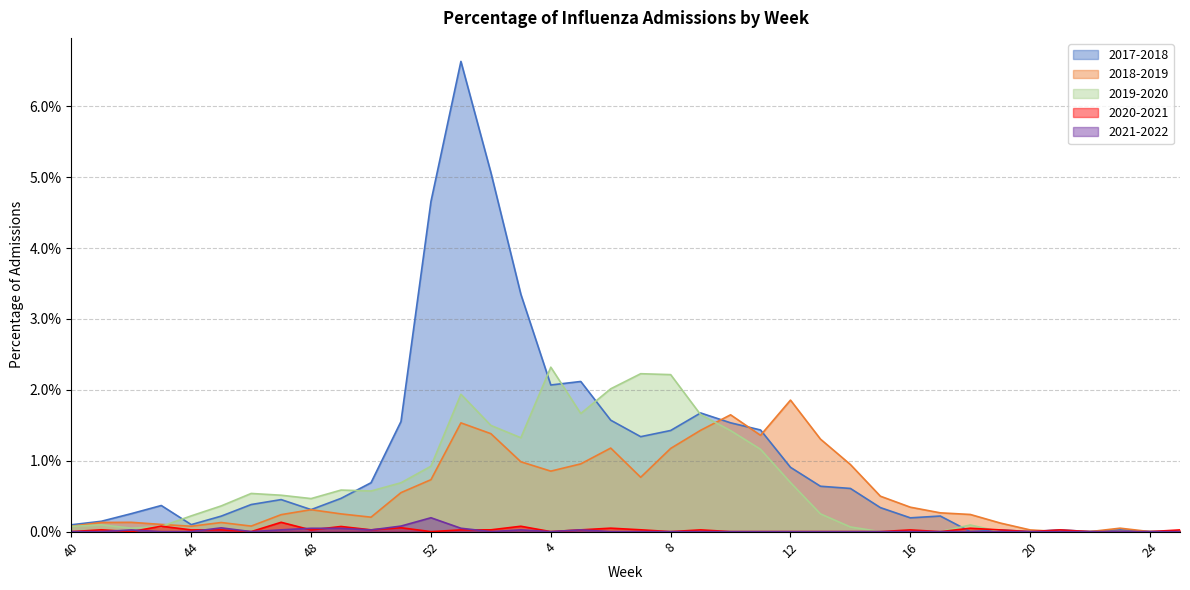

List the labels in order of 2019-2020 value, smallest first.

15, 16, 17, 19, 20, 21, 22, 23, 24, 25, 42, 14, 43, 40, 18, 41, 44, 13, 45, 48, 47, 46, 50, 49, 51, 12, 52, 11, 3, 10, 2, 9, 5, 1, 6, 8, 7, 4